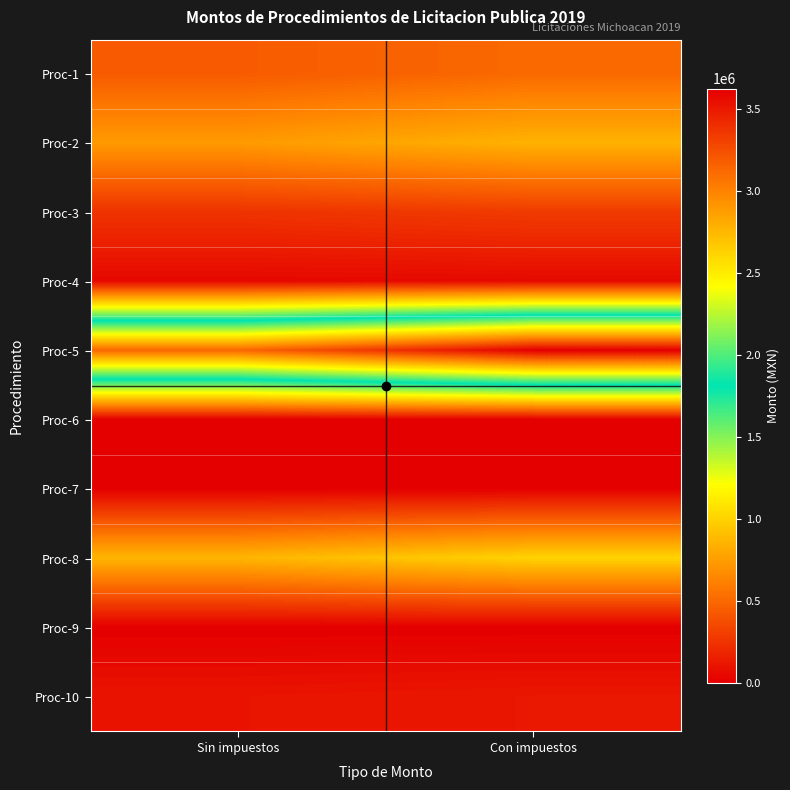

Which has a higher value, Con impuestos or Sin impuestos?

Con impuestos